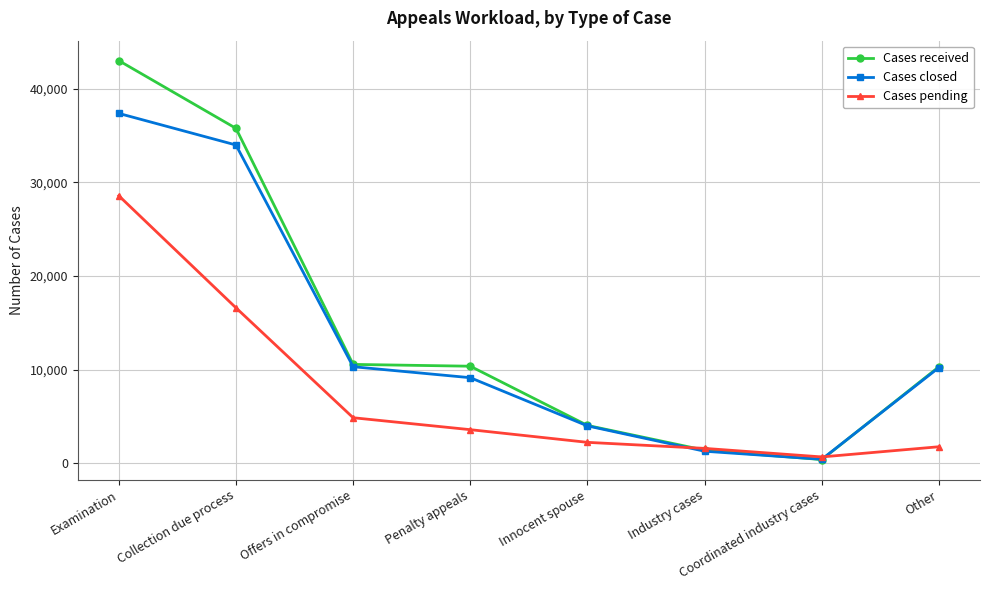

What is the total value across all series at Penalty appeals?

23094